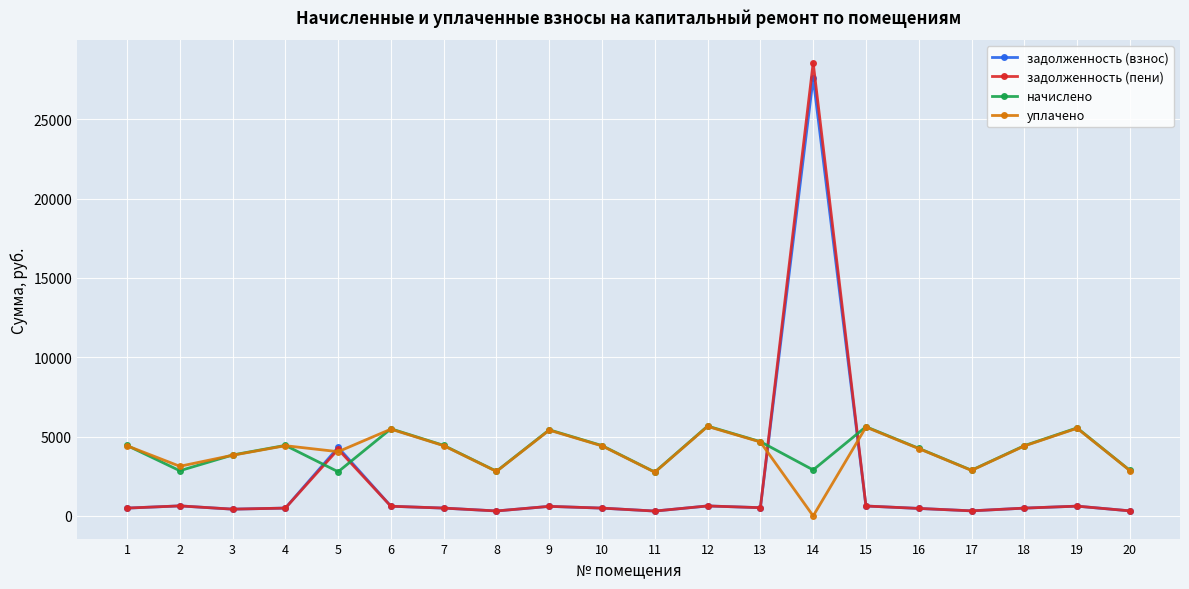

Which series ends up on top after the final intersection of задолженность (взнос) and уплачено?

уплачено